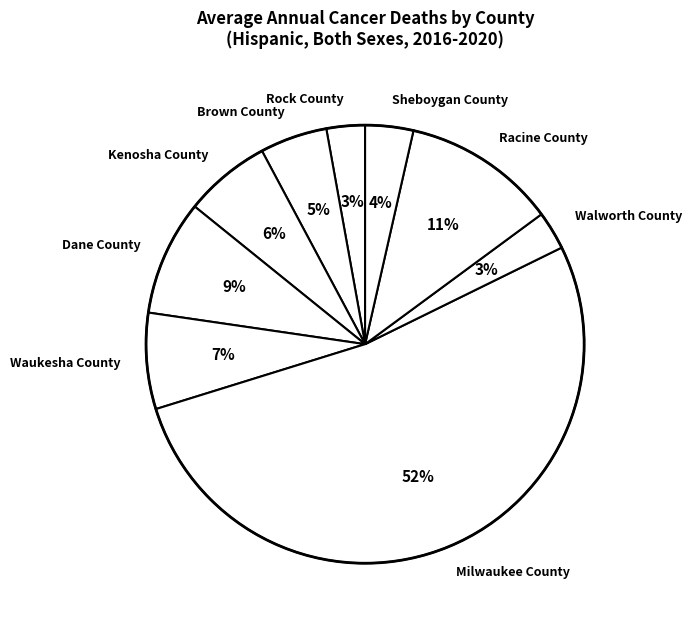

Is there a majority slice in this chart?

Yes